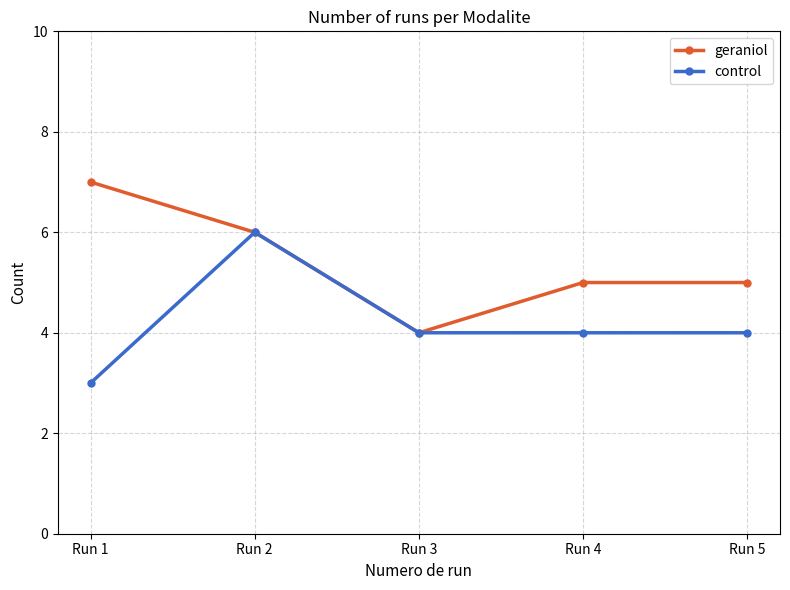

Reading left to right, transcribe all the data shown in this chart.

geraniol: 7	6	4	5	5
control: 3	6	4	4	4